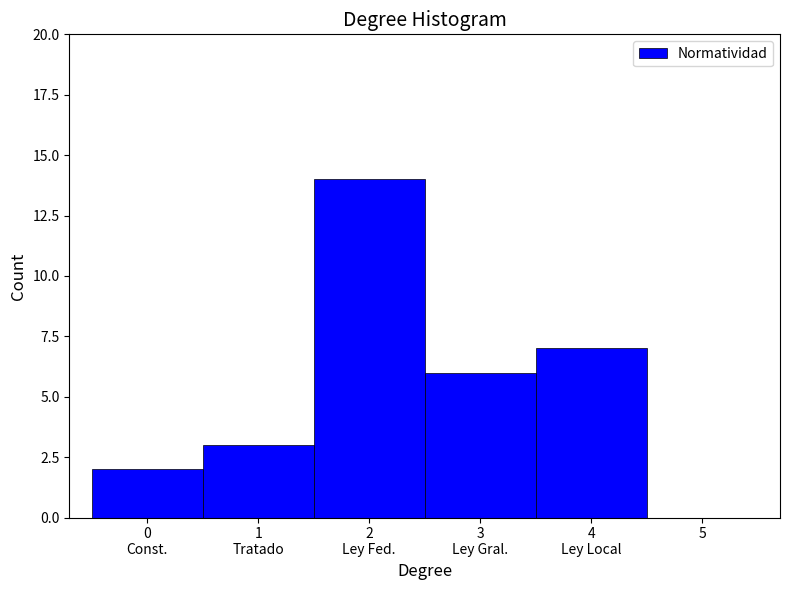

What is the maximum value shown in the chart?

14